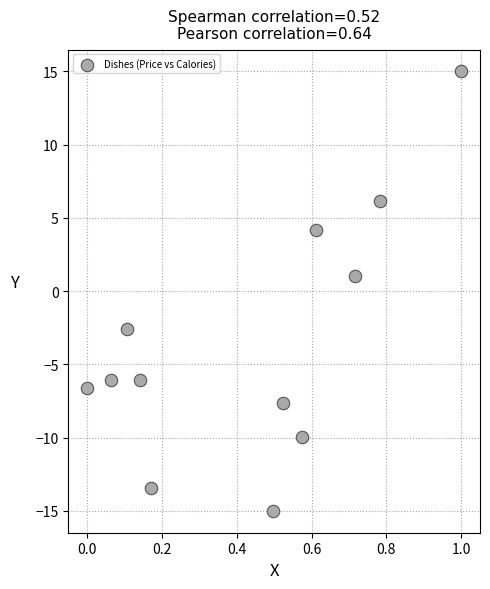

What is the average X value?

0.4